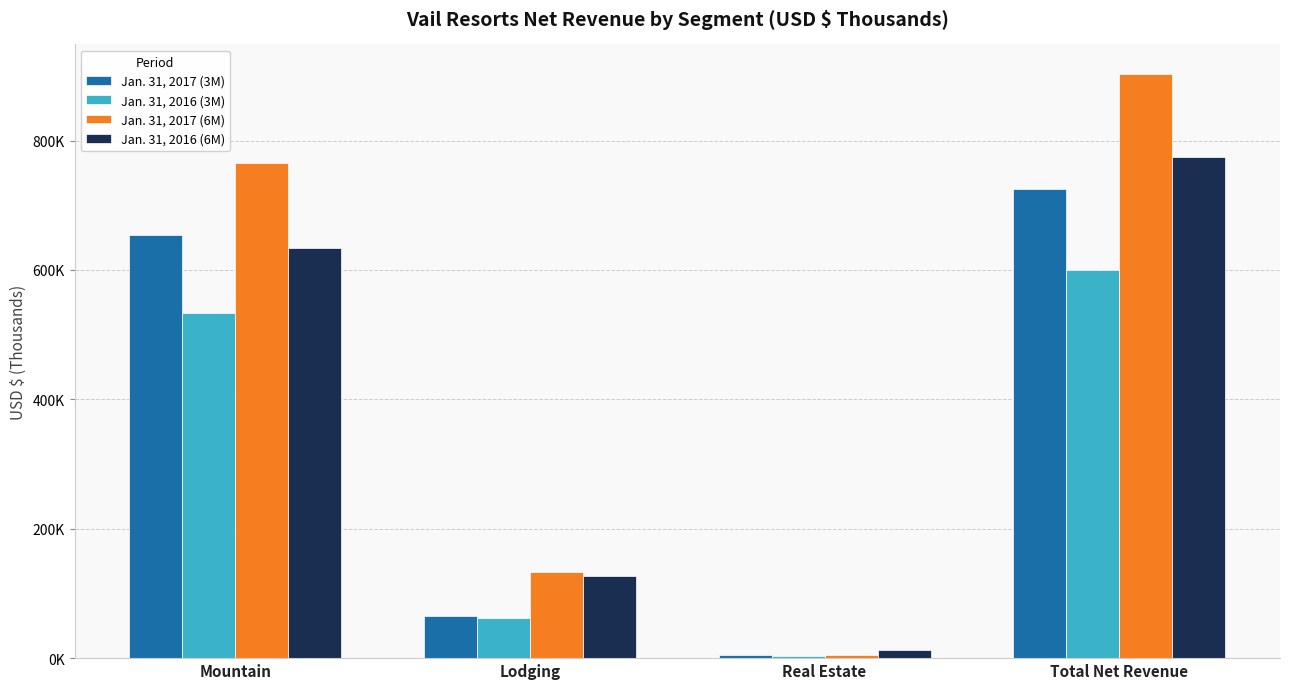

Does the chart contain stacked bars?

No